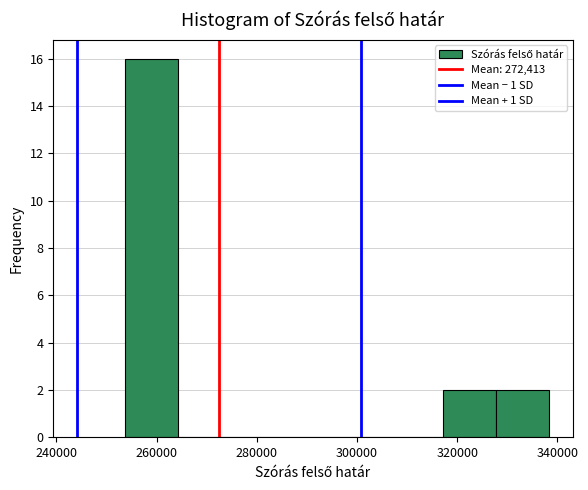

How tall is the bar that spans 254000 to 264000 on the x-axis? Neither the bar edges nor the heights are printed on the chart, so give them approximately, as read against the axes.

16